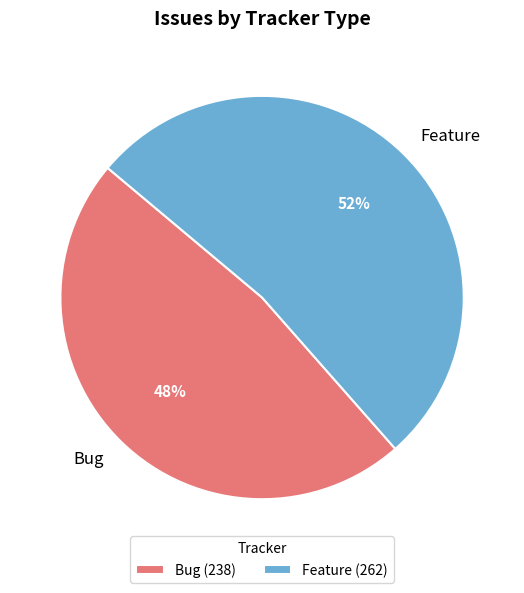

How many segments does this pie chart have?

2